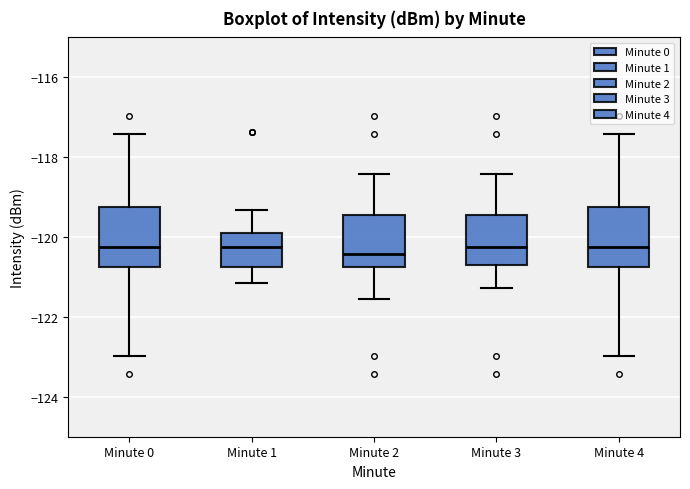

Reading left to right, transcribe this box plot: for each box, give where its median line is, the range the box spans, and where its two whiskers end, as read against the y-axis. The values are not printed on the chart, so give them approximately, as read against the axis.

Minute 0: median -120.2, box -120.8 to -119.2, whiskers -123.0 to -117.4
Minute 1: median -120.2, box -120.8 to -119.8, whiskers -121.2 to -119.4
Minute 2: median -120.4, box -120.8 to -119.4, whiskers -121.6 to -118.4
Minute 3: median -120.2, box -120.8 to -119.4, whiskers -121.2 to -118.4
Minute 4: median -120.2, box -120.8 to -119.2, whiskers -123.0 to -117.4